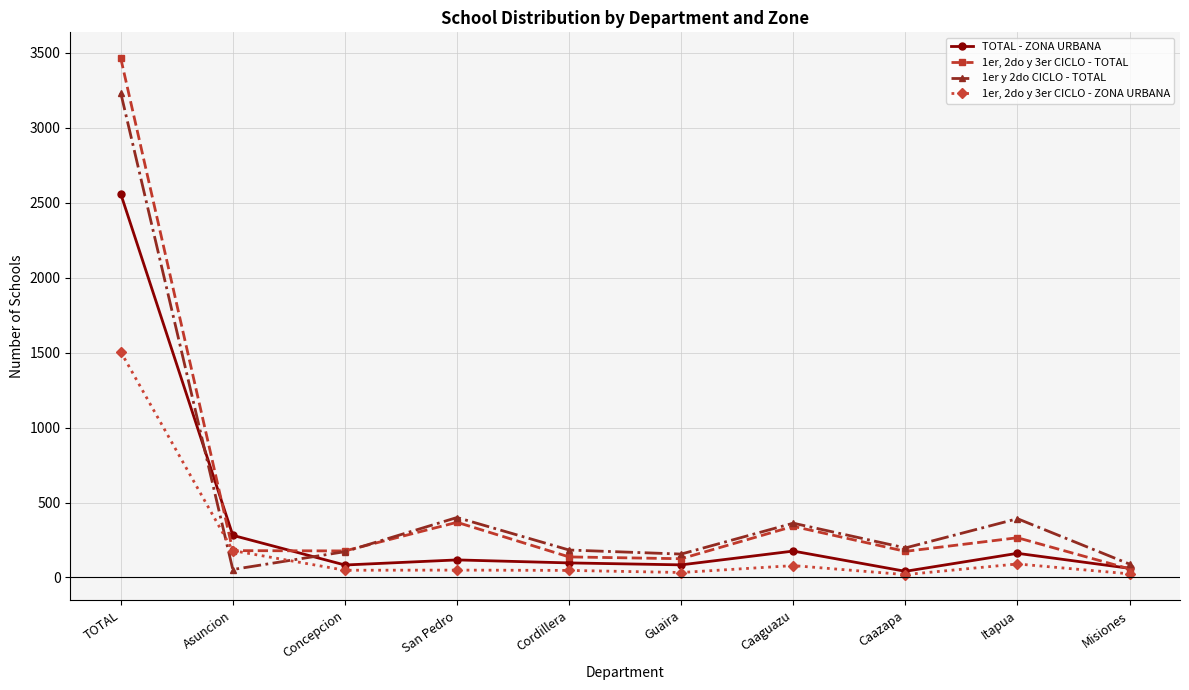

Between which two adjacent categories do 1er y 2do CICLO - TOTAL and 1er, 2do y 3er CICLO - ZONA URBANA first intersect?

TOTAL and Asuncion